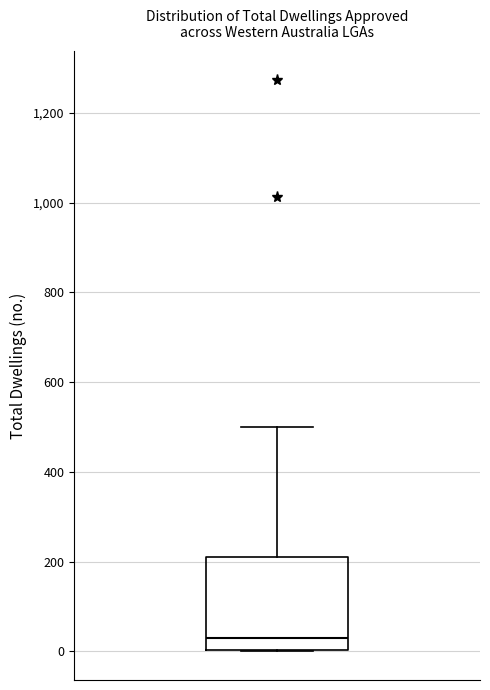

Where does the median line of the box sit on the y-axis? The values are not printed on the chart, so give them approximately, as read against the axis.

20